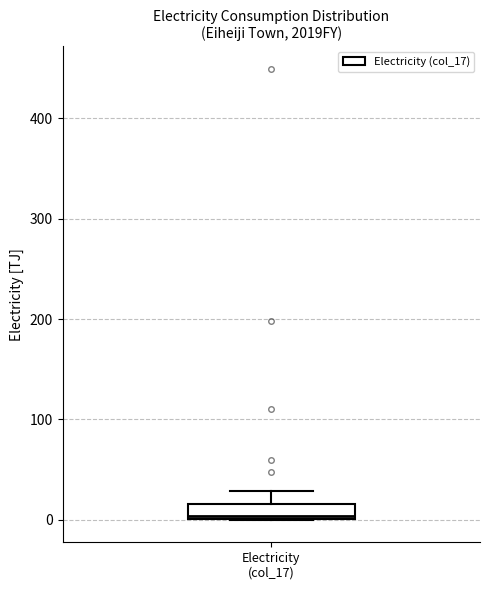

Transcribe this box plot: give where the median line is, the range the box spans, and where the two whiskers end, as read against the y-axis. The values are not printed on the chart, so give them approximately, as read against the axis.

median 0, box 0 to 20, whiskers 0 to 30